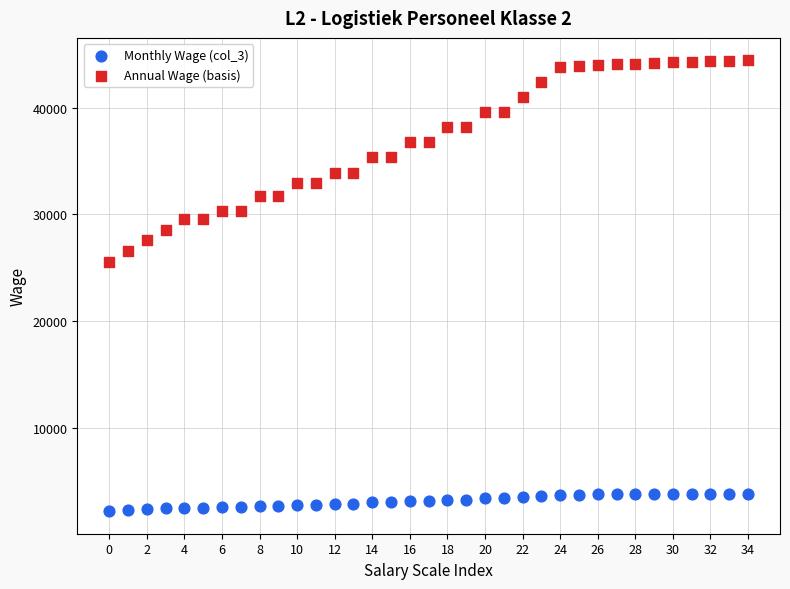

Which series reaches the maximum Y coordinate?

Annual Wage (basis)